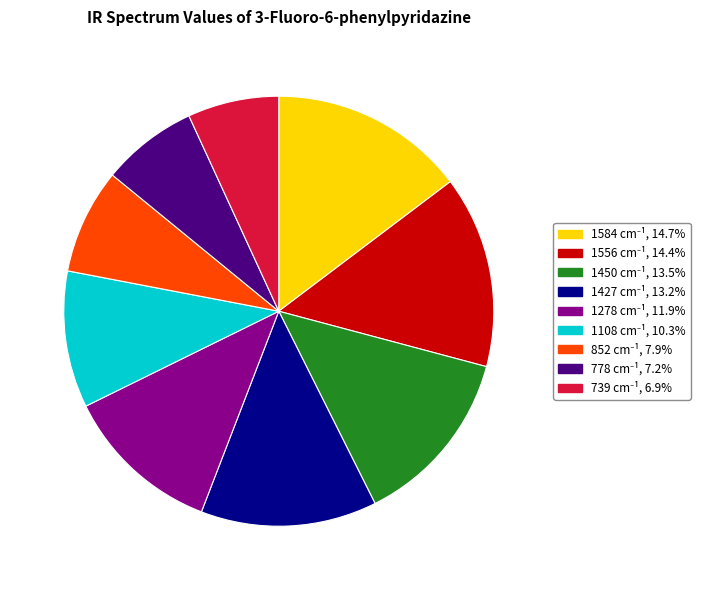

Count the number of slices in the pie.

9